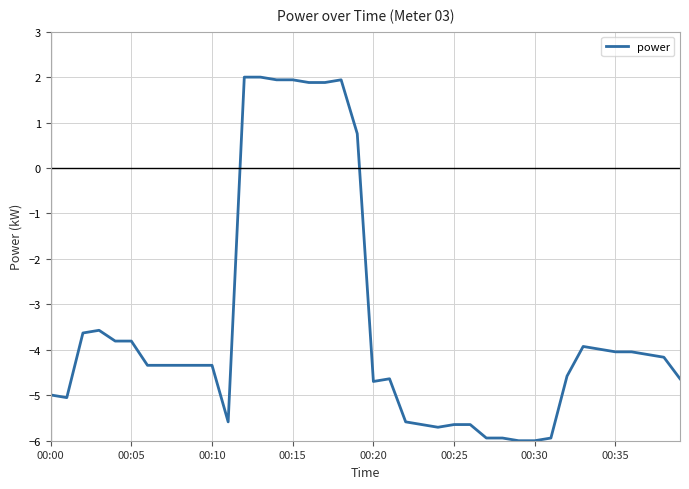

What is the greatest value displayed?

2.0